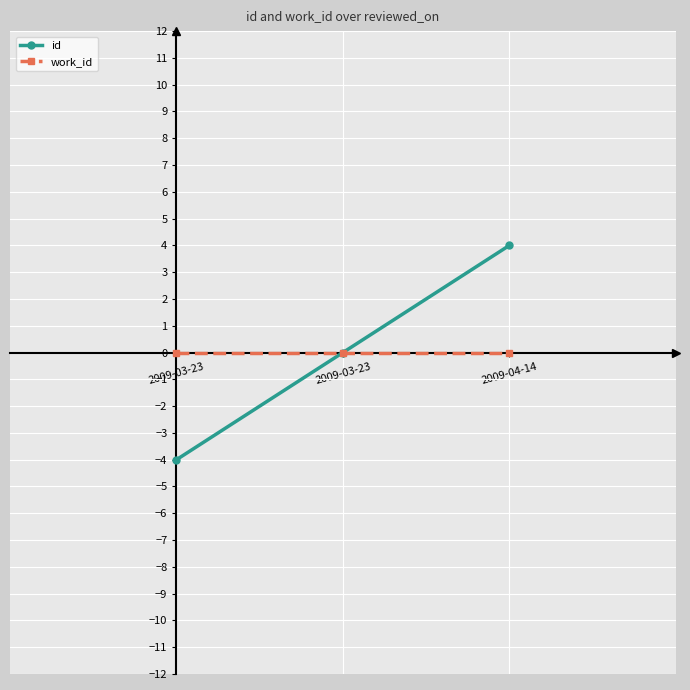

Which series has the largest range (max minus min)?

id